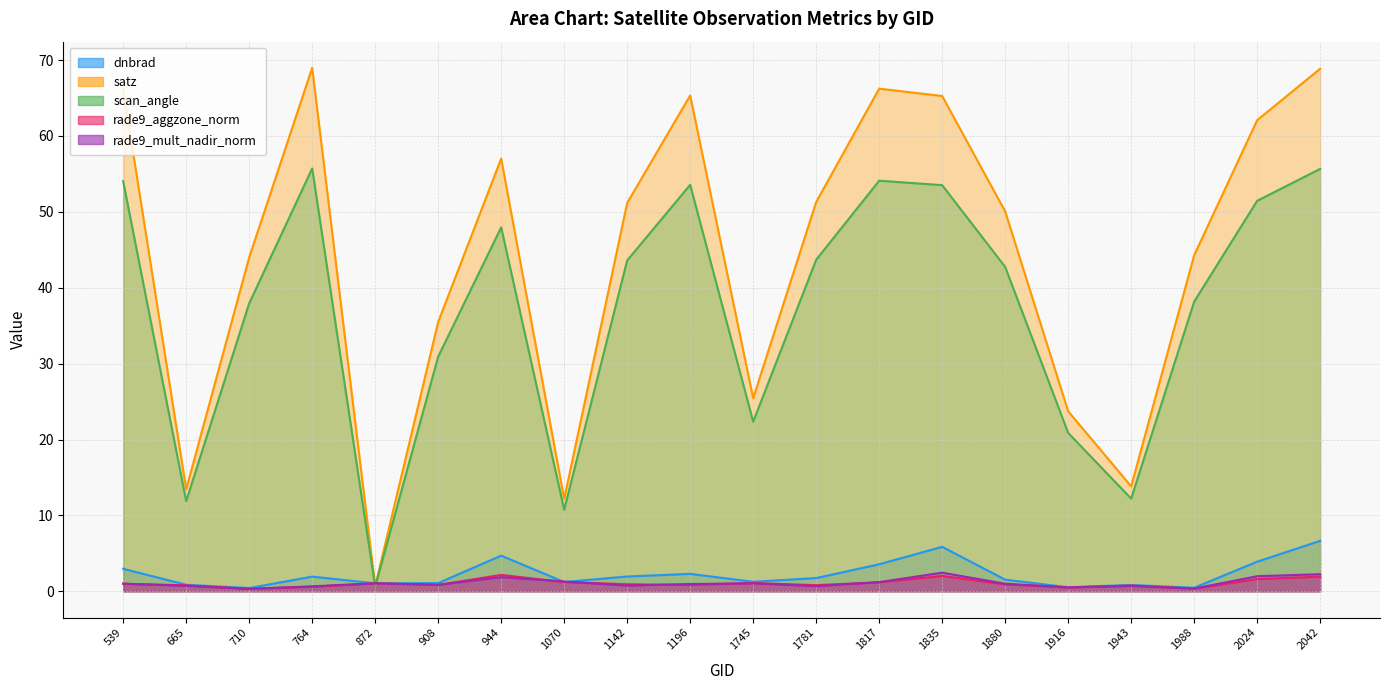

Reading left to right, list all the values displayed in this chart.

dnbrad: 3.0	0.9	0.4	1.9	1.1	1.1	4.7	1.2	2.0	2.3	1.3	1.7	3.6	5.9	1.5	0.5	0.8	0.5	3.9	6.6
satz: 66.1	13.5	44.0	69.0	0.7	35.5	57.0	12.2	51.2	65.3	25.4	51.3	66.2	65.3	50.1	23.7	13.8	44.3	62.1	68.9
scan_angle: 54.0	11.9	37.9	55.7	0.6	30.9	48.0	10.8	43.6	53.6	22.4	43.7	54.1	53.5	42.7	20.9	12.2	38.2	51.5	55.7
rade9_aggzone_norm: 1.0	0.8	0.3	0.6	1.1	0.8	2.2	1.2	0.9	0.8	1.1	0.8	1.2	2.0	0.9	0.5	0.8	0.4	1.6	1.9
rade9_mult_nadir_norm: 1.0	0.7	0.3	0.7	1.1	0.9	1.9	1.3	0.8	1.0	1.1	0.7	1.2	2.5	1.0	0.5	0.7	0.4	2.0	2.3